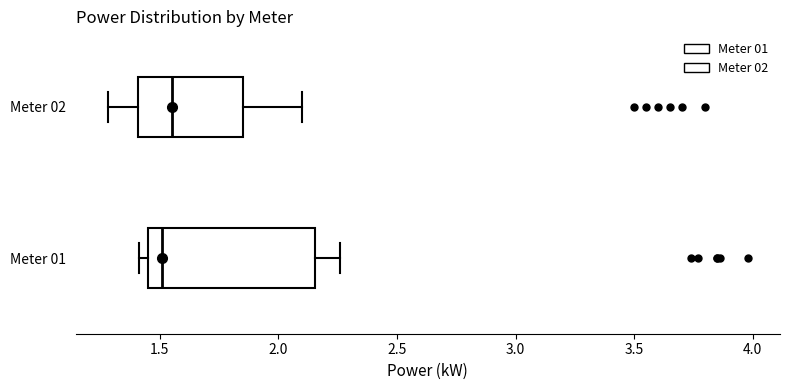

Reading bottom to top, read every box against the x-axis: the position of its median line, the range the box covers, and the ends of its whiskers. The values are not printed on the chart, so give them approximately, as read against the axis.

Meter 01: median 1.50, box 1.45 to 2.15, whiskers 1.40 to 2.25
Meter 02: median 1.55, box 1.40 to 1.85, whiskers 1.30 to 2.10